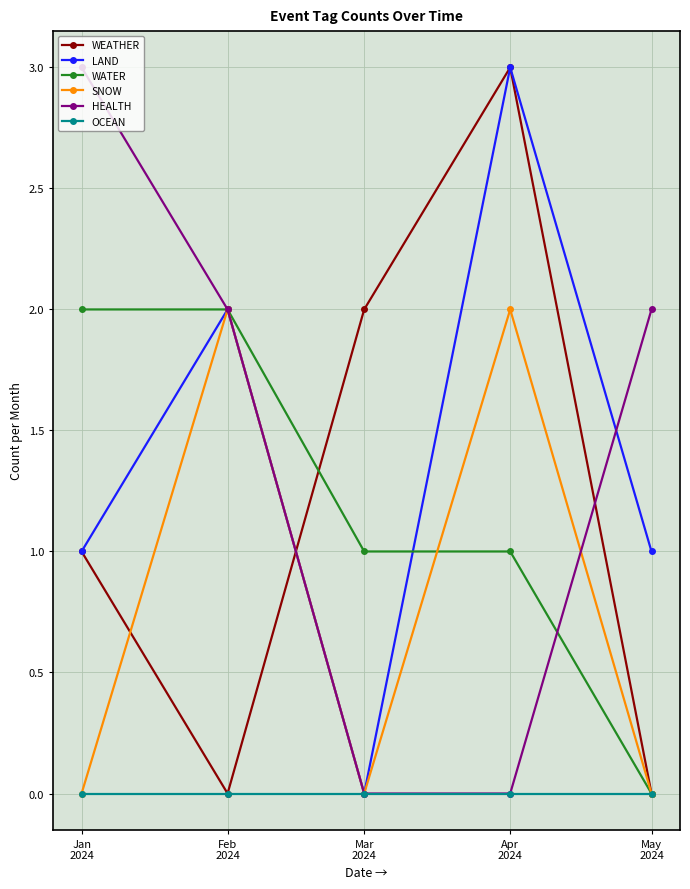

How many categories are shown in the chart?

5